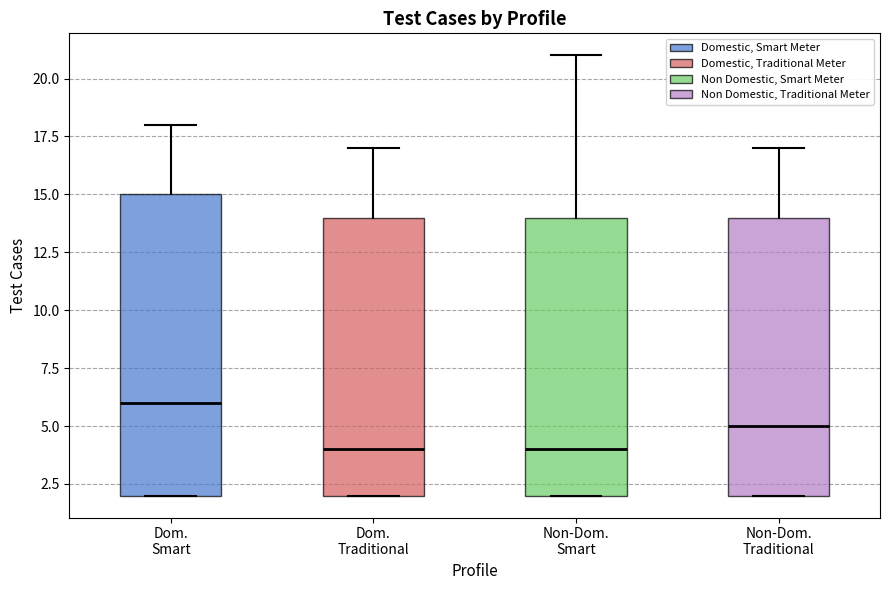

Reading left to right, read every box against the y-axis: the position of its median line, the range the box covers, and the ends of its whiskers. The values are not printed on the chart, so give them approximately, as read against the axis.

Dom. Smart: median 6, box 2 to 15, whiskers 2 to 18
Dom. Traditional: median 4, box 2 to 14, whiskers 2 to 17
Non-Dom. Smart: median 4, box 2 to 14, whiskers 2 to 21
Non-Dom. Traditional: median 5, box 2 to 14, whiskers 2 to 17